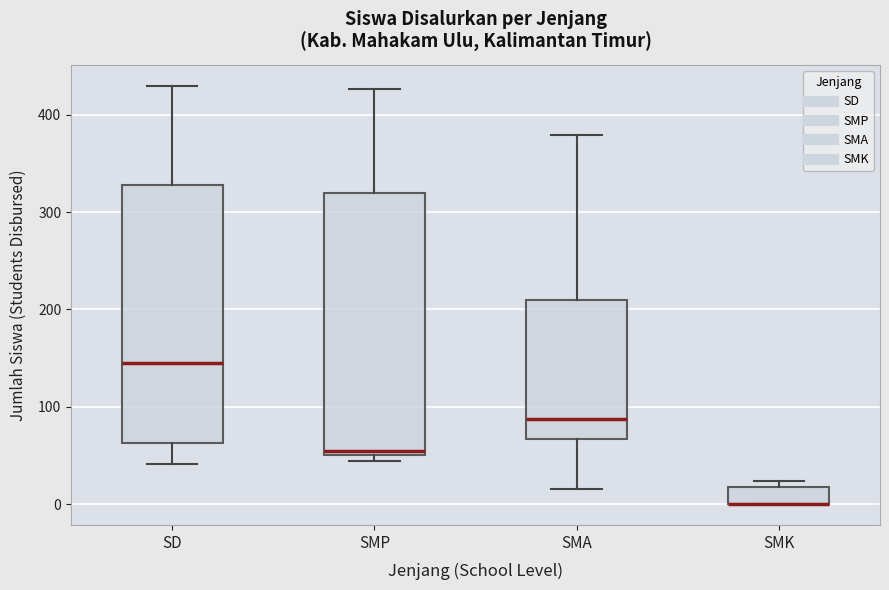

Where is the lower edge of the box for SMK on the y-axis? The values are not printed on the chart, so give them approximately, as read against the axis.

0